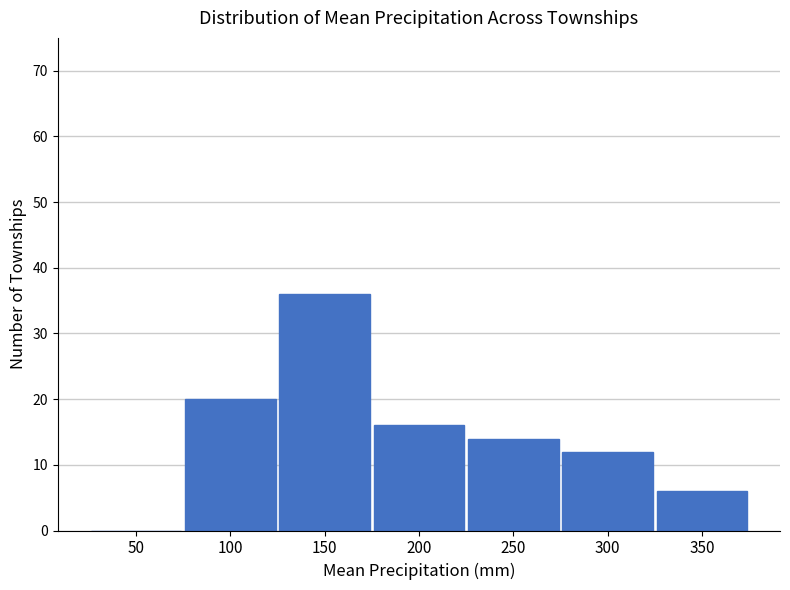

Reading left to right, list all the values displayed in this chart.

50=0	100=20	150=36	200=16	250=14	300=12	350=6